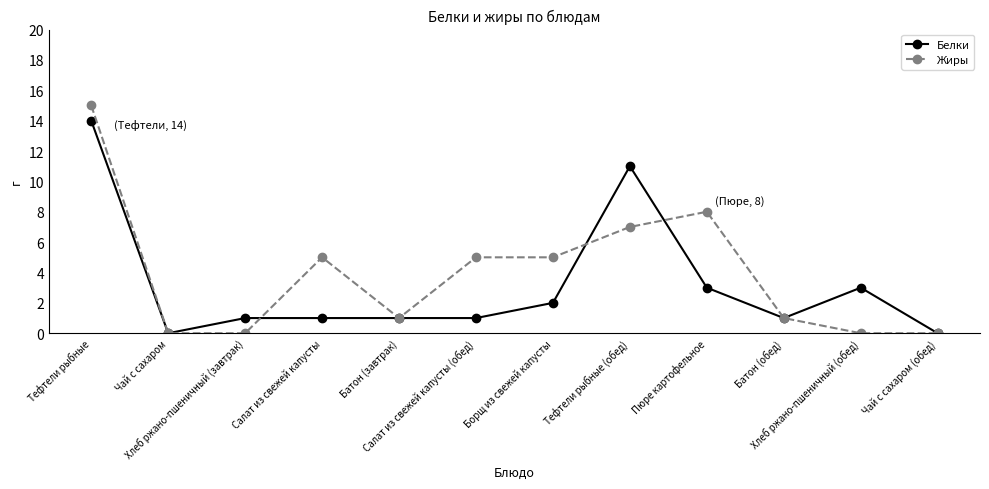

How many lines are shown in the chart?

2